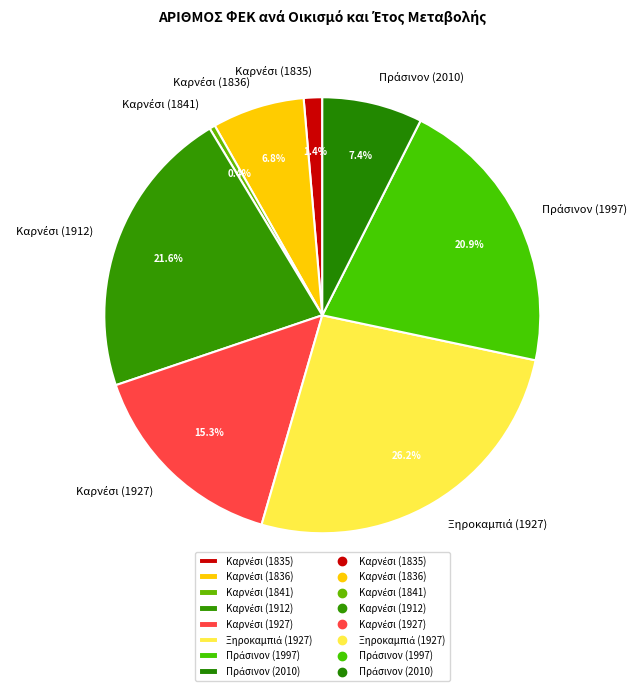

Is there a majority slice in this chart?

No